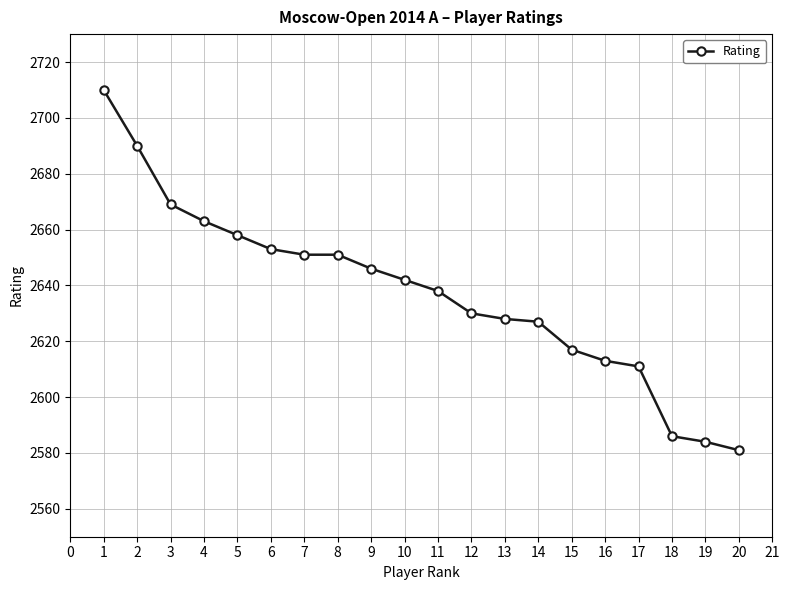

The value at 5 is 1300. True or false?

False